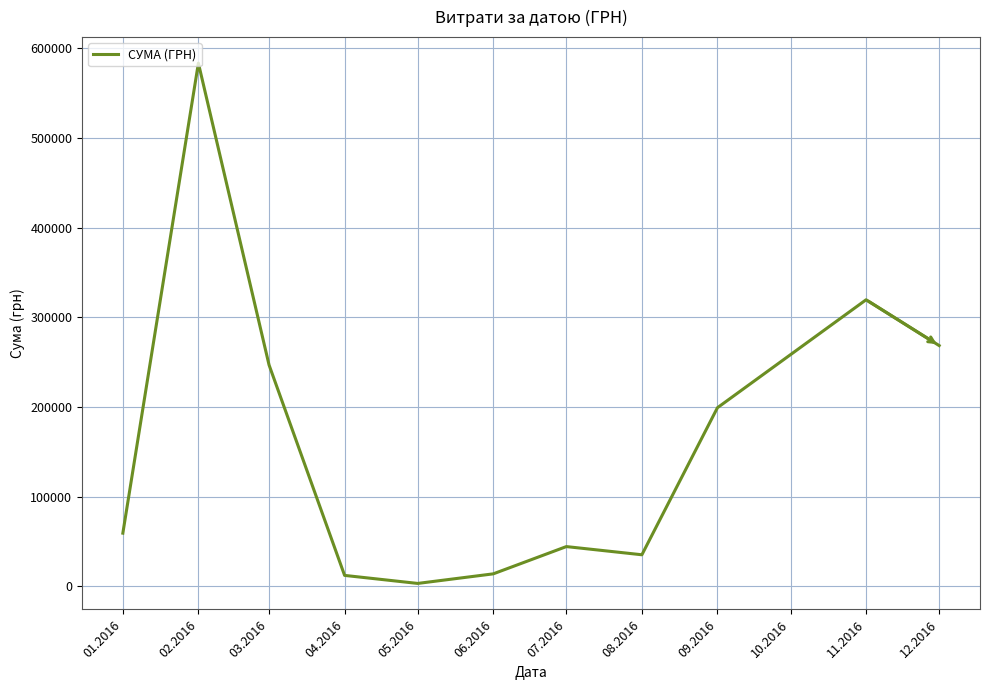

What is the greatest value displayed?

583556.1